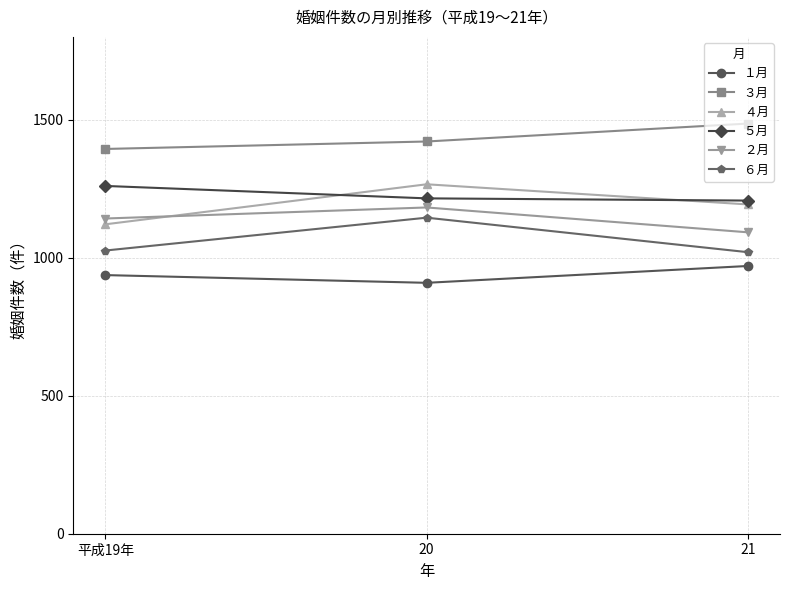

Is the value of ５月 at 21 greater than the value of ４月 at 平成19年?

Yes